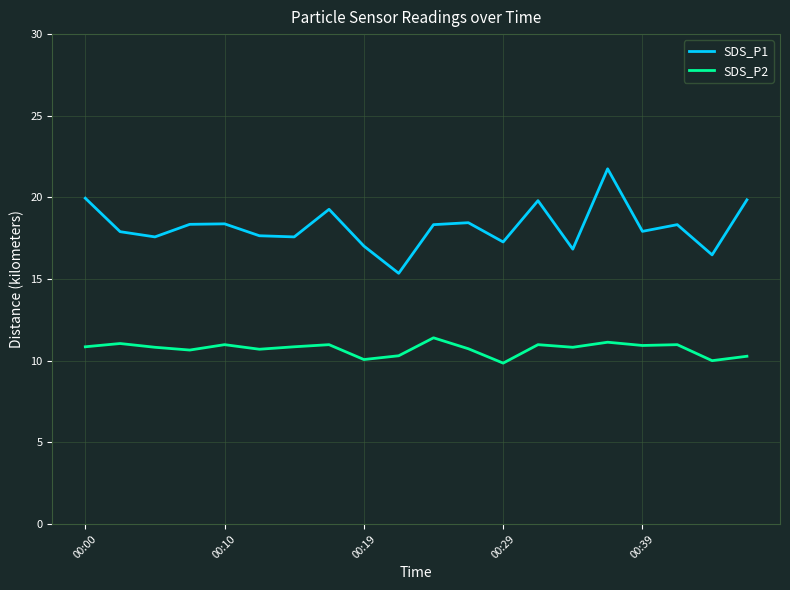

What is the highest value of the SDS_P2 series?

11.4